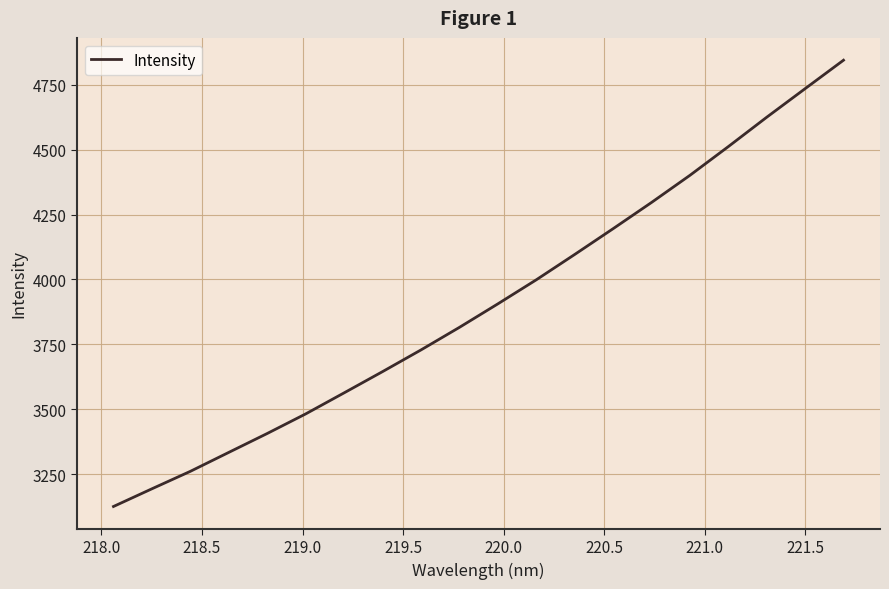

What is the maximum value shown in the chart?

4845.1